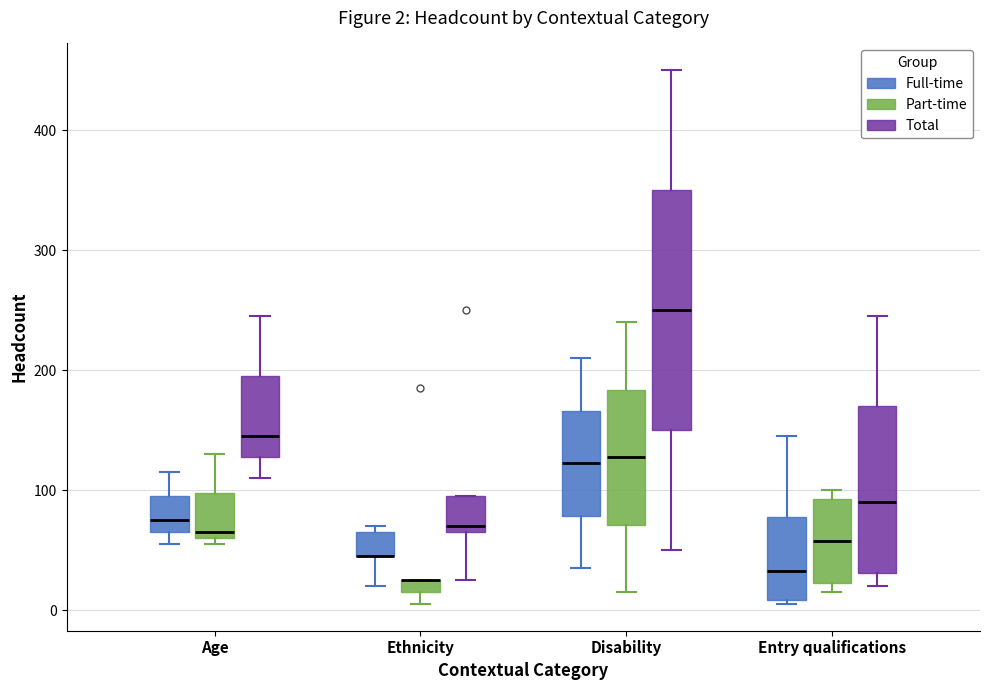

Comparing the boxes themselves (not the whiskers), which one is the tallest?

Disability (Total)